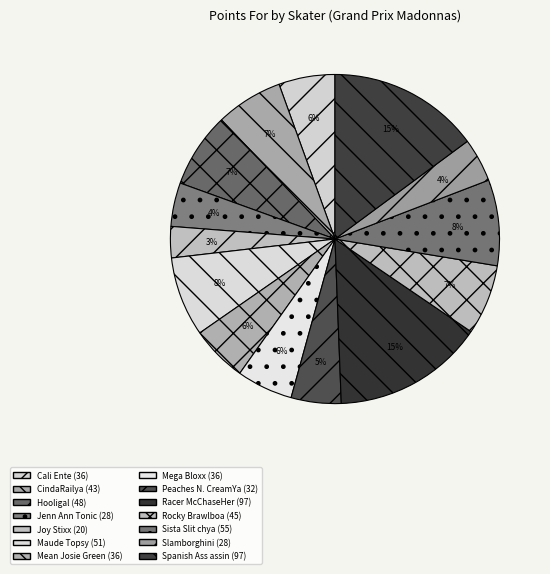

Does any single category account for the majority?

No